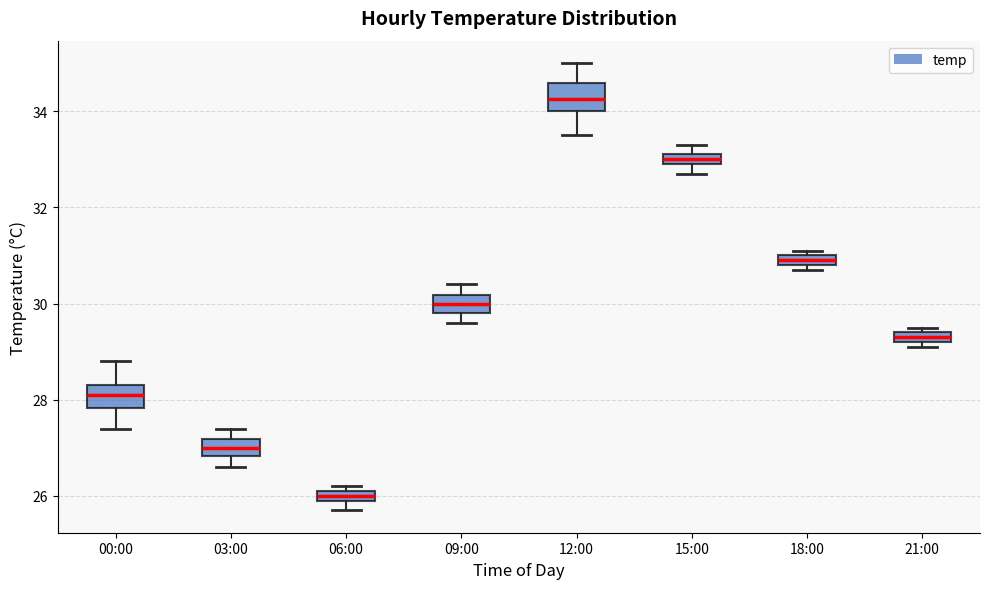

Which box has the lowest median line?

06:00